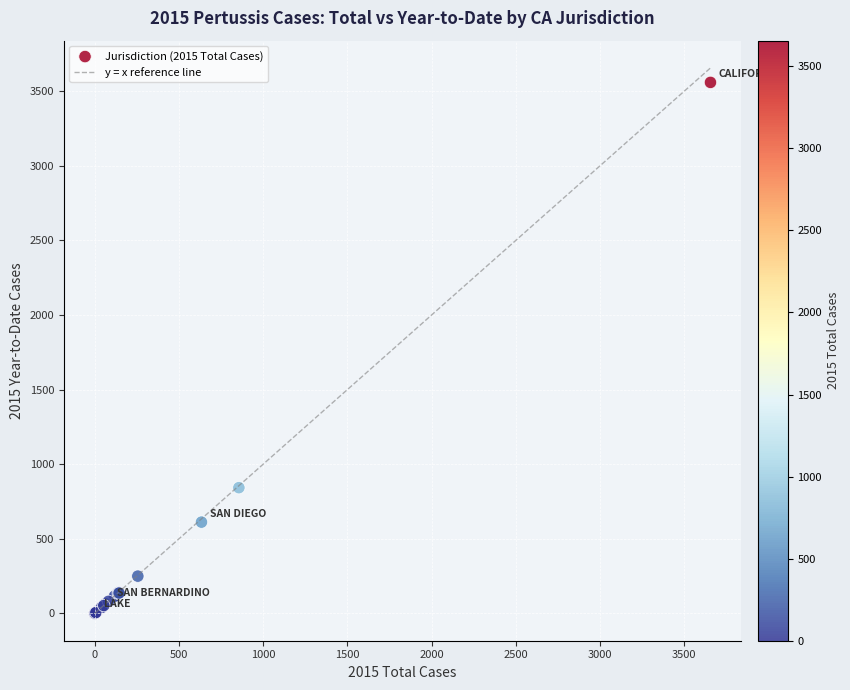

What Y value in the scatter plot is closest to 1779?

843